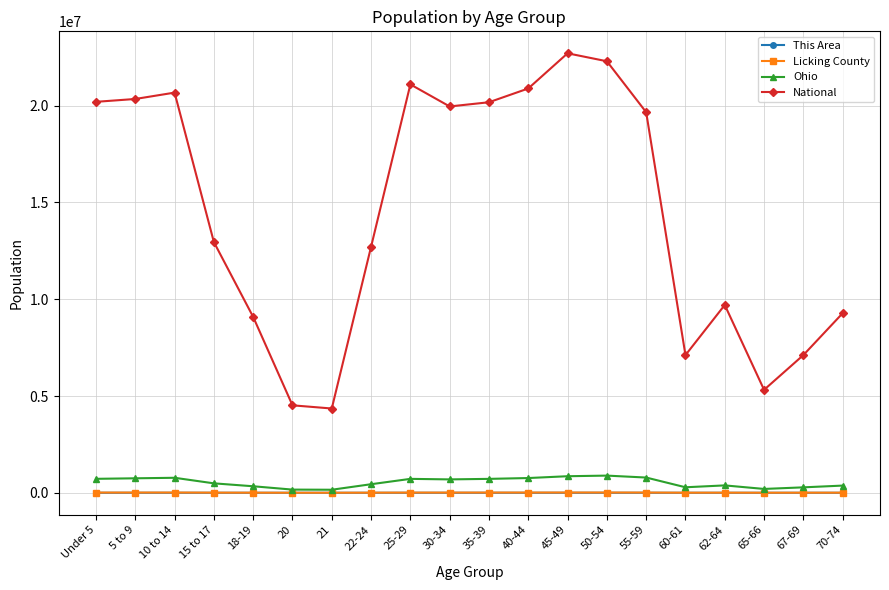

What is the value of the This Area point at the 8th from the left?

51